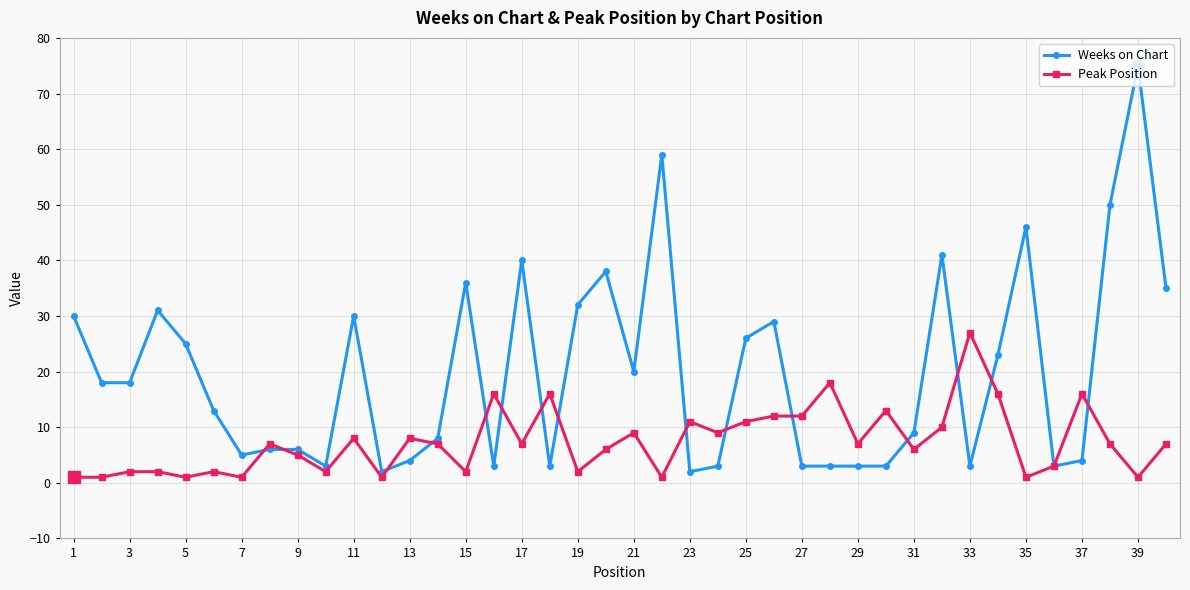

What is the value of the Weeks on Chart point at the 27th from the left?

3